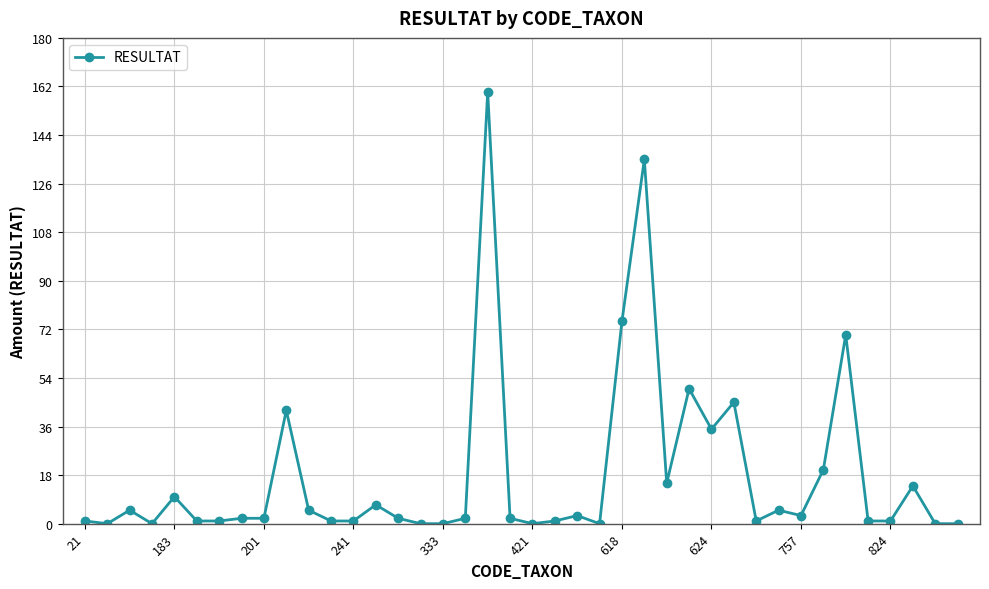

What is the difference between the maximum and second lowest values?

160